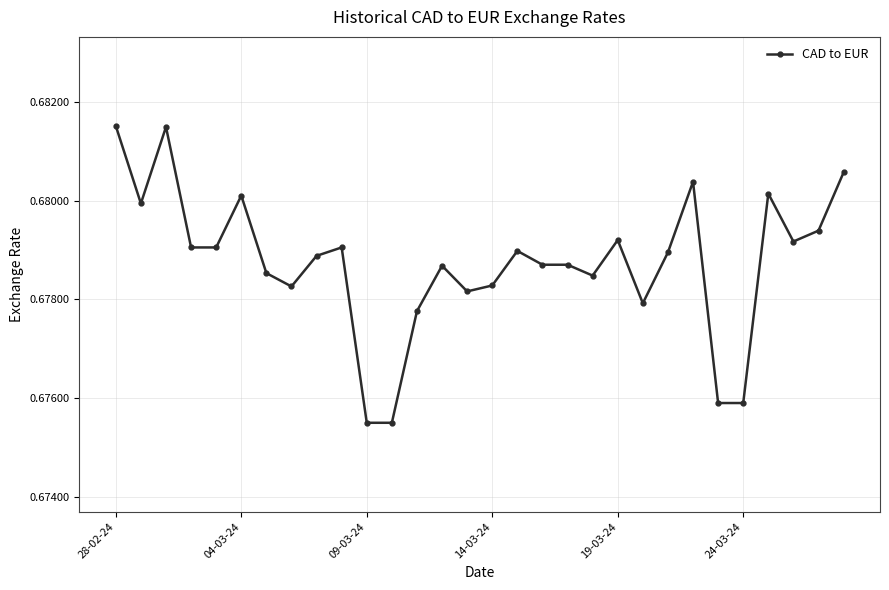

True or false: there are more than 0 points higher than both neighbors.

True